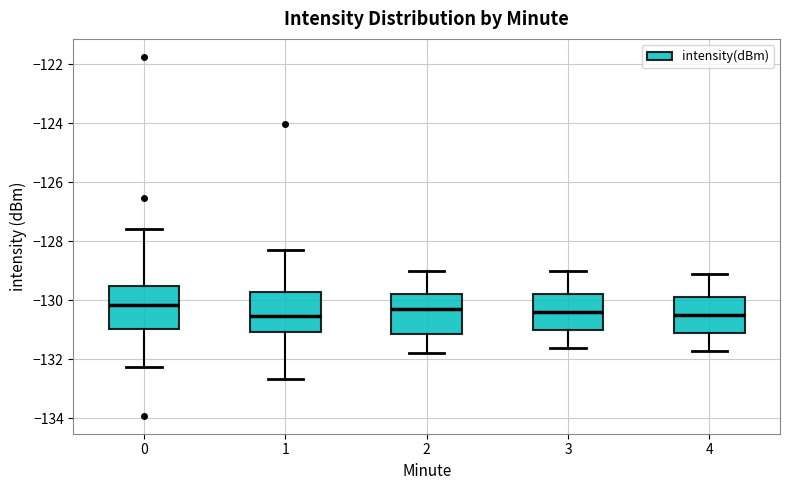

Reading left to right, transcribe this box plot: for each box, give where its median line is, the range the box spans, and where its two whiskers end, as read against the y-axis. The values are not printed on the chart, so give them approximately, as read against the axis.

0: median -130.2, box -131.0 to -129.6, whiskers -132.2 to -127.6
1: median -130.6, box -131.0 to -129.8, whiskers -132.6 to -128.2
2: median -130.2, box -131.2 to -129.8, whiskers -131.8 to -129.0
3: median -130.4, box -131.0 to -129.8, whiskers -131.6 to -129.0
4: median -130.4, box -131.0 to -129.8, whiskers -131.6 to -129.0